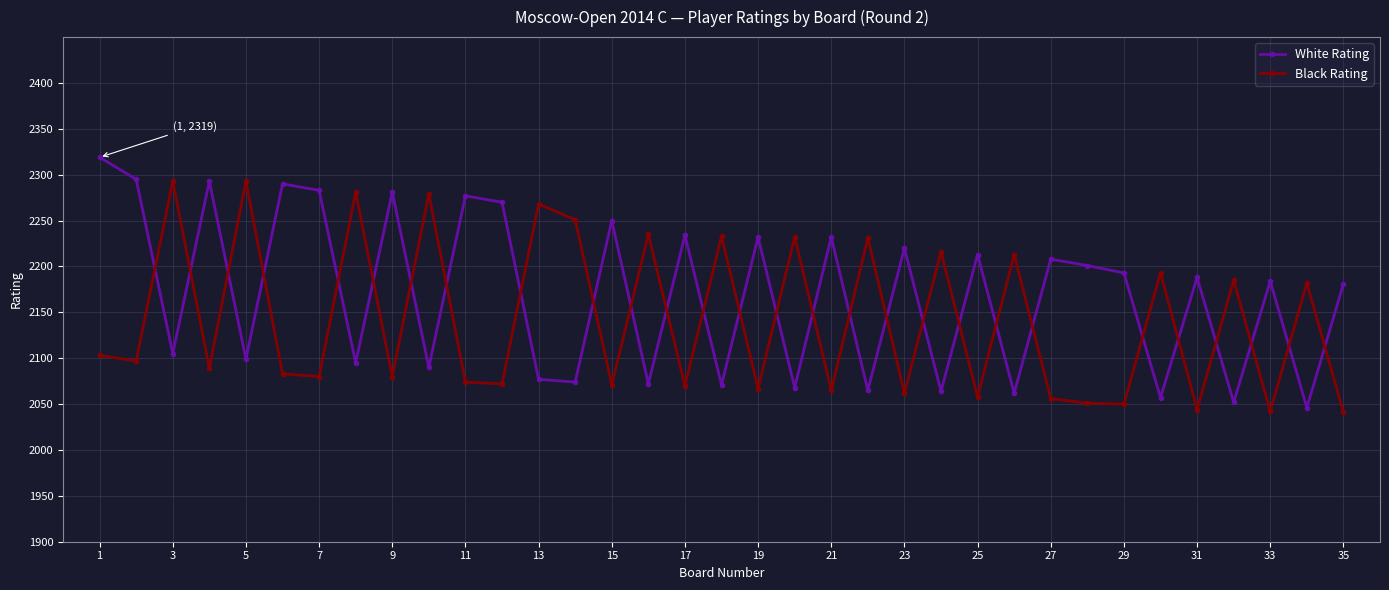

Count the number of data series in this chart.

2